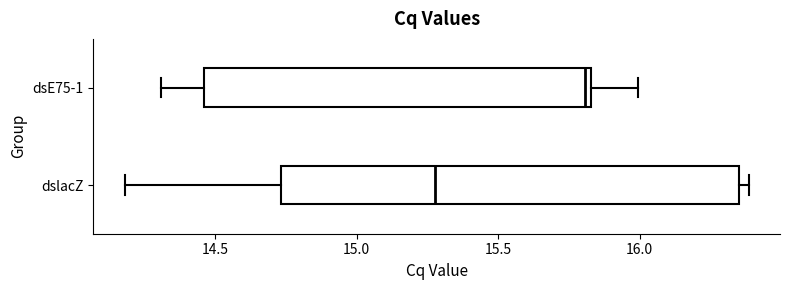

Where is the left edge of the box for dslacZ on the x-axis? The values are not printed on the chart, so give them approximately, as read against the axis.

14.75